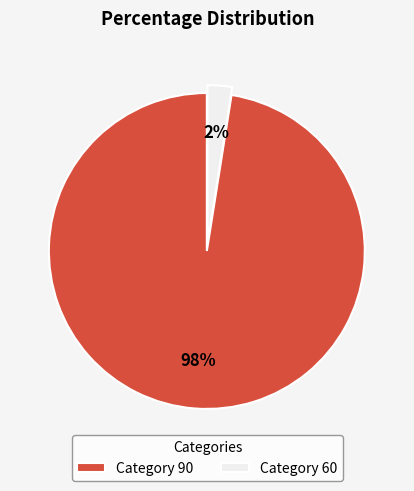

Rank the categories by value from lowest to highest.

Category 60, Category 90